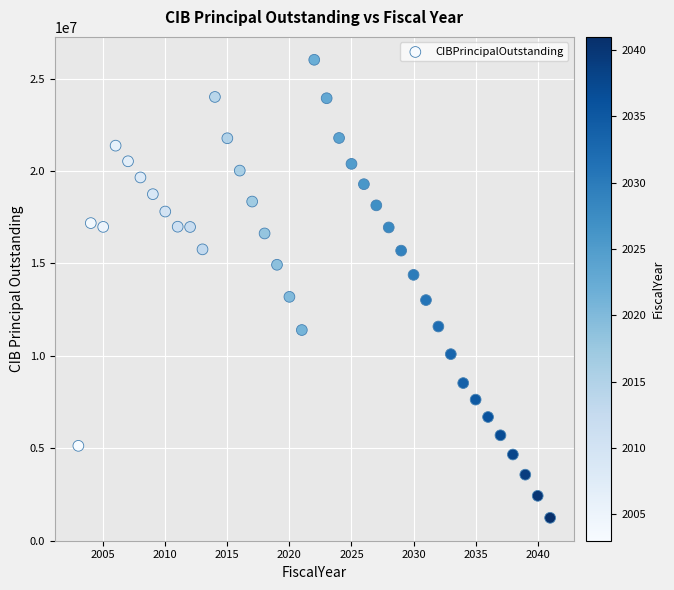

What is the range of X values (max minus min)?

38